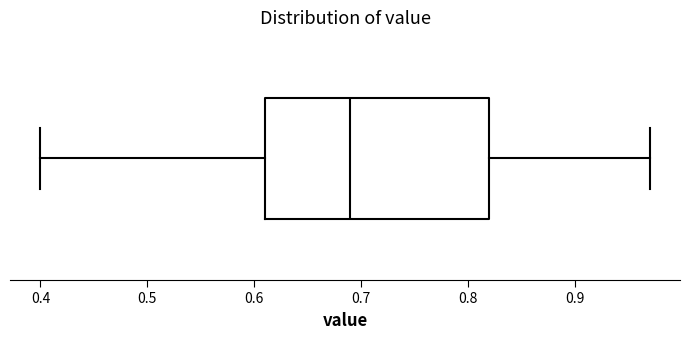

Transcribe this box plot: give where the median line is, the range the box spans, and where the two whiskers end, as read against the x-axis. The values are not printed on the chart, so give them approximately, as read against the axis.

median 0.69, box 0.61 to 0.82, whiskers 0.40 to 0.97